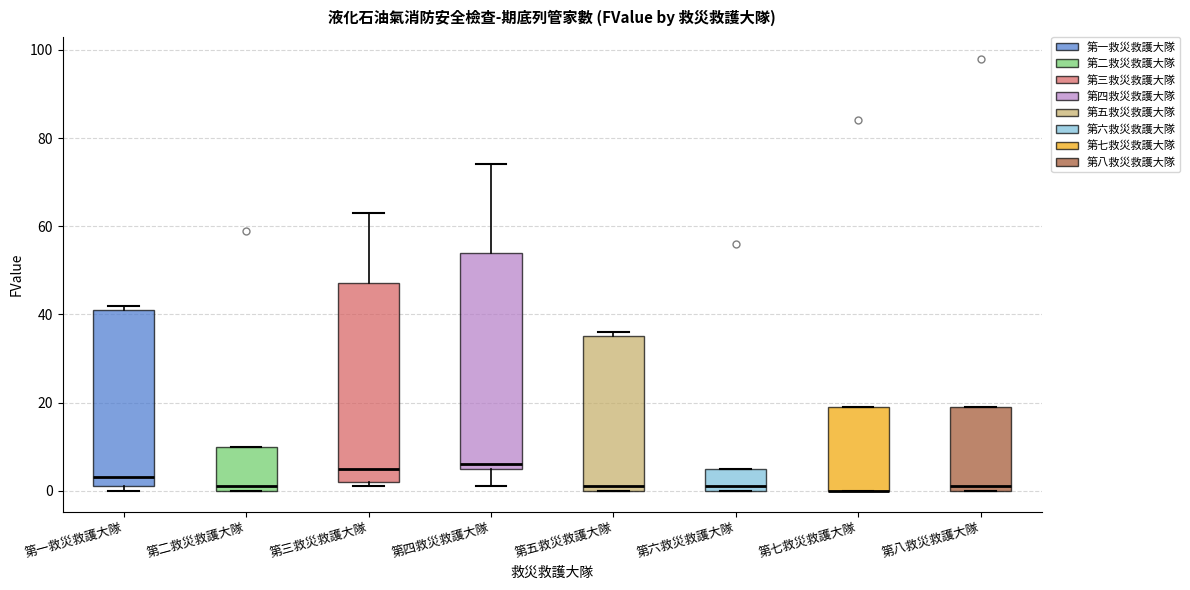

Comparing the boxes themselves (not the whiskers), which one is the tallest?

第四救災救護大隊